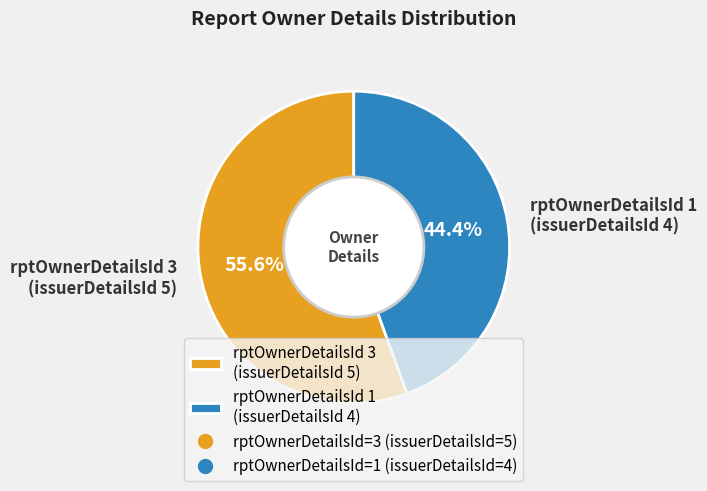

What is the smallest slice in the pie chart?

rptOwnerDetailsId 1 (issuerDetailsId 4)